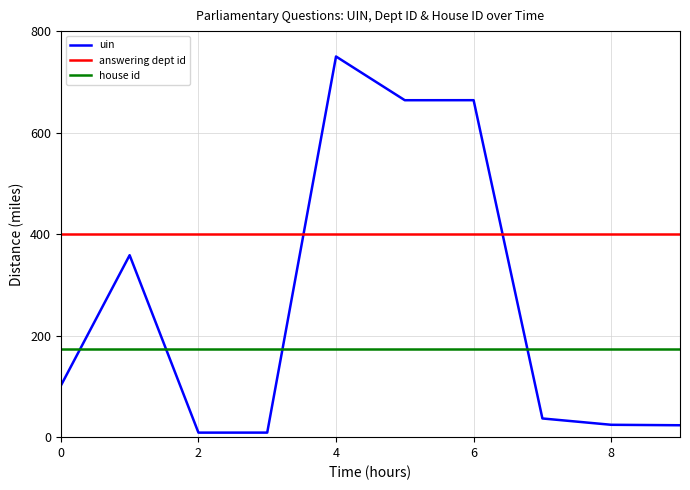

How many intersections are there between uin and house id?

4